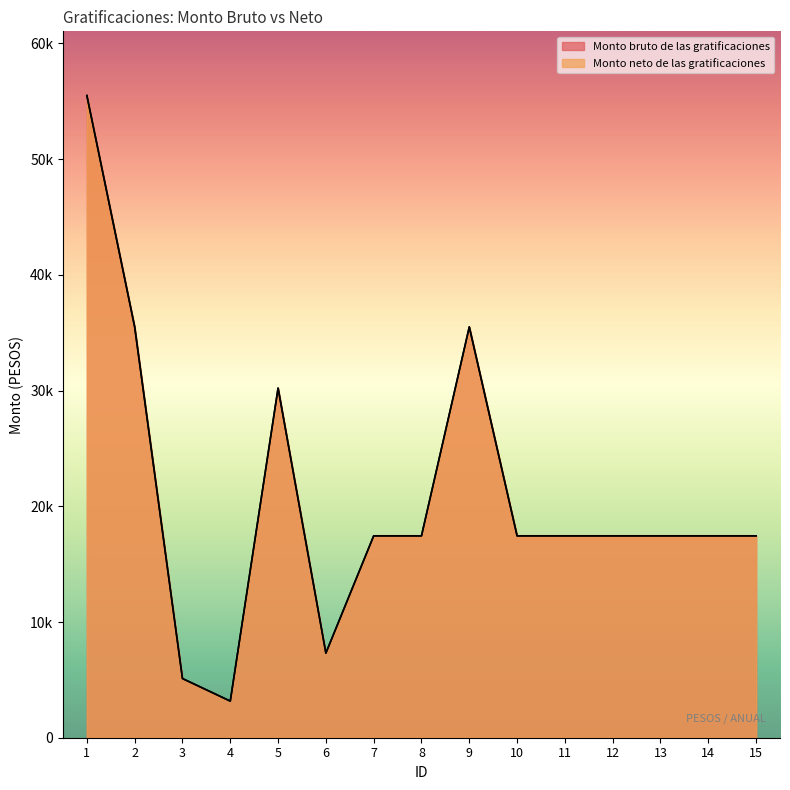

Which category has the highest value across all series?

1